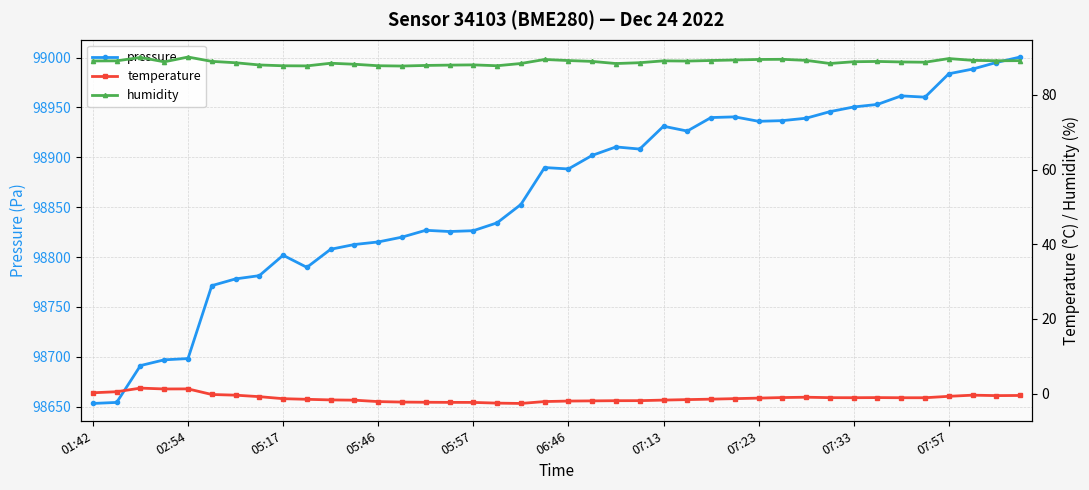

What is the greatest value displayed?

99000.6